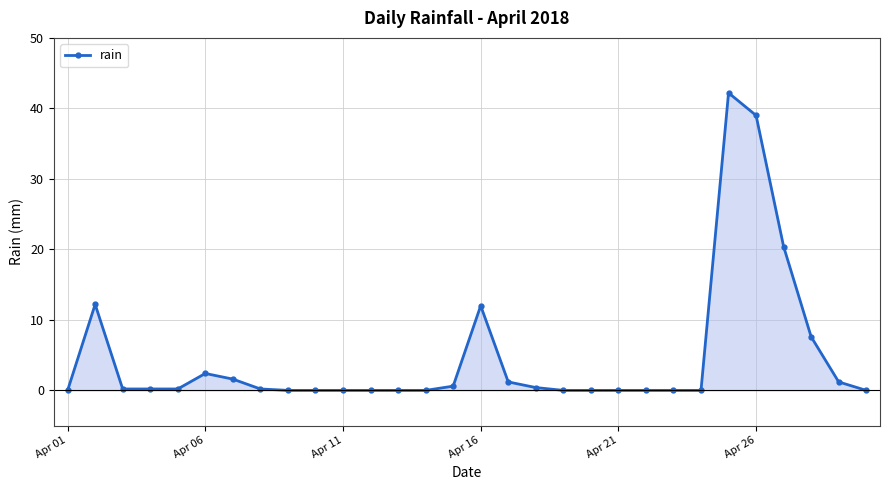

How many categories are shown in the chart?

30